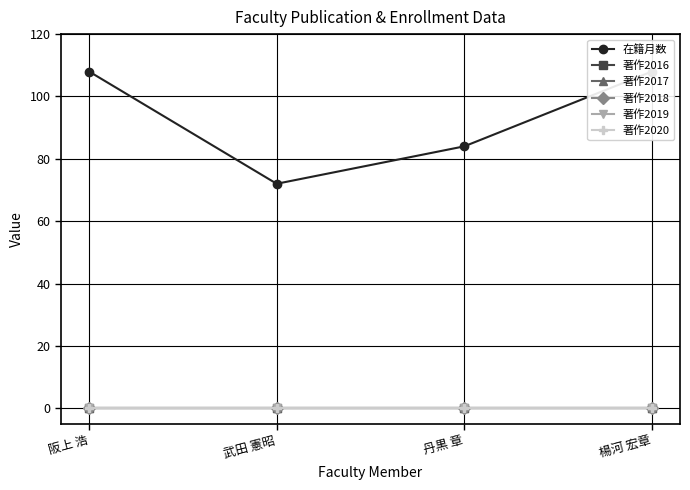

Reading left to right, list all the values displayed in this chart.

在籍月数: 108	72	84	108
著作2016: 0	0	0	0
著作2017: 0	0	0	0
著作2018: 0	0	0	0
著作2019: 0	0	0	0
著作2020: 0	0	0	0